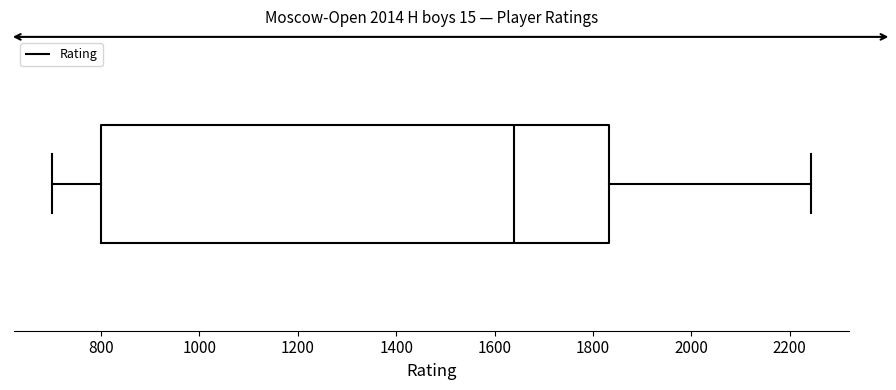

Transcribe this box plot: give where the median line is, the range the box spans, and where the two whiskers end, as read against the x-axis. The values are not printed on the chart, so give them approximately, as read against the axis.

median 1640, box 800 to 1840, whiskers 700 to 2240